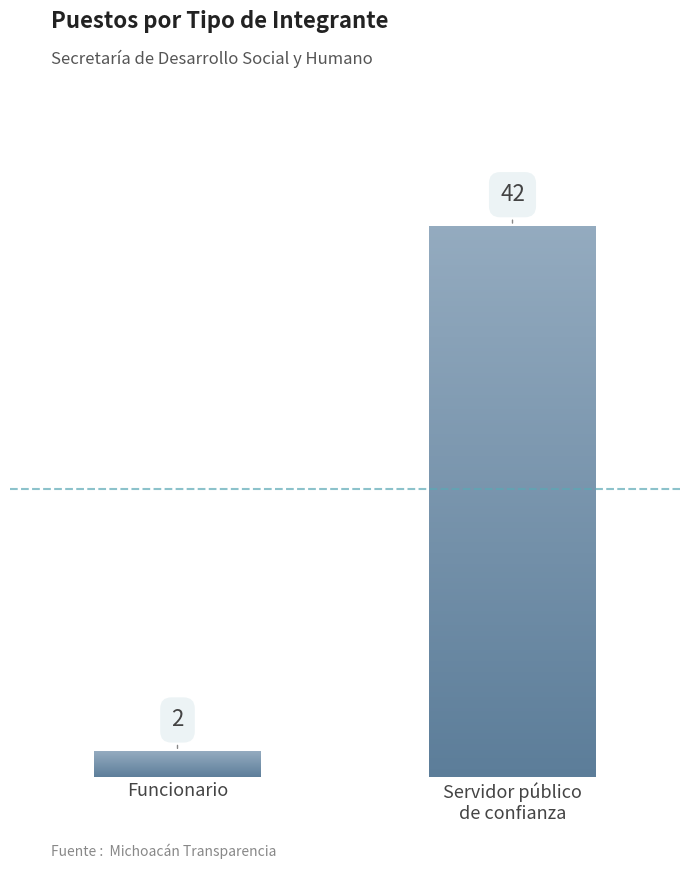

Does the chart display data point markers on the line(s)?

No